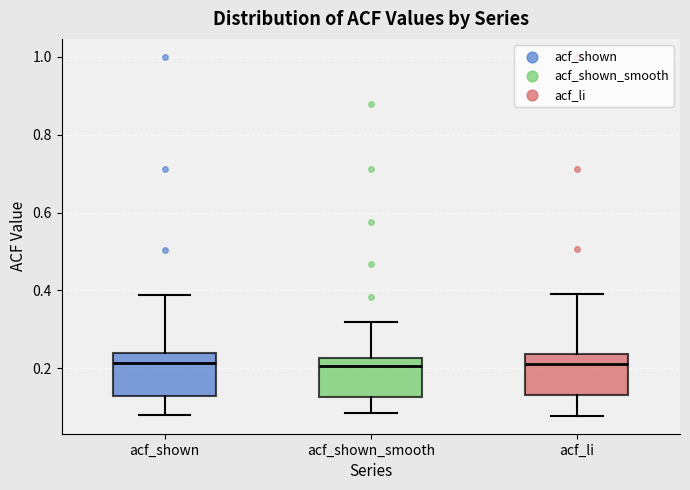

Where does the median line of the box for acf_li sit on the y-axis? The values are not printed on the chart, so give them approximately, as read against the axis.

0.22